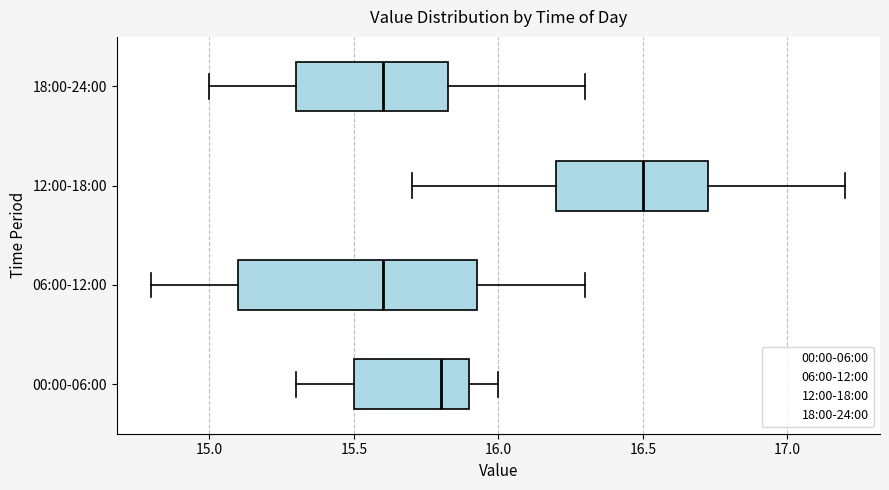

Reading bottom to top, transcribe this box plot: for each box, give where its median line is, the range the box spans, and where its two whiskers end, as read against the x-axis. The values are not printed on the chart, so give them approximately, as read against the axis.

00:00-06:00: median 15.80, box 15.50 to 15.90, whiskers 15.30 to 16.00
06:00-12:00: median 15.60, box 15.10 to 15.95, whiskers 14.80 to 16.30
12:00-18:00: median 16.50, box 16.20 to 16.75, whiskers 15.70 to 17.20
18:00-24:00: median 15.60, box 15.30 to 15.85, whiskers 15.00 to 16.30